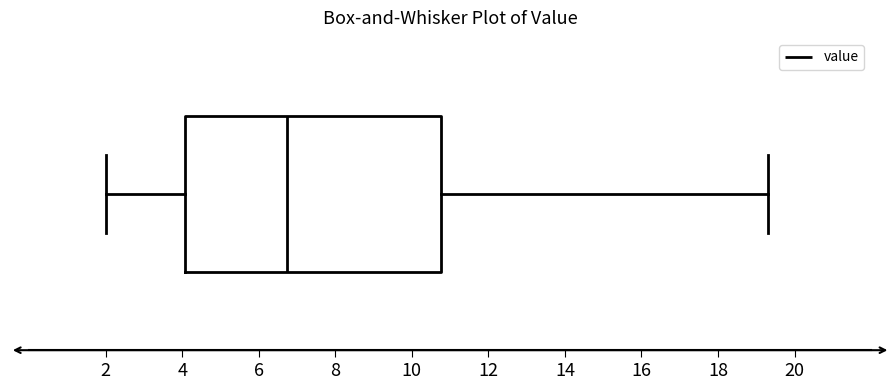

Read this box plot against the x-axis: the position of the median line, the range covered by the box, and the ends of both whiskers. The values are not printed on the chart, so give them approximately, as read against the axis.

median 6.8, box 4.0 to 10.8, whiskers 2.0 to 19.4